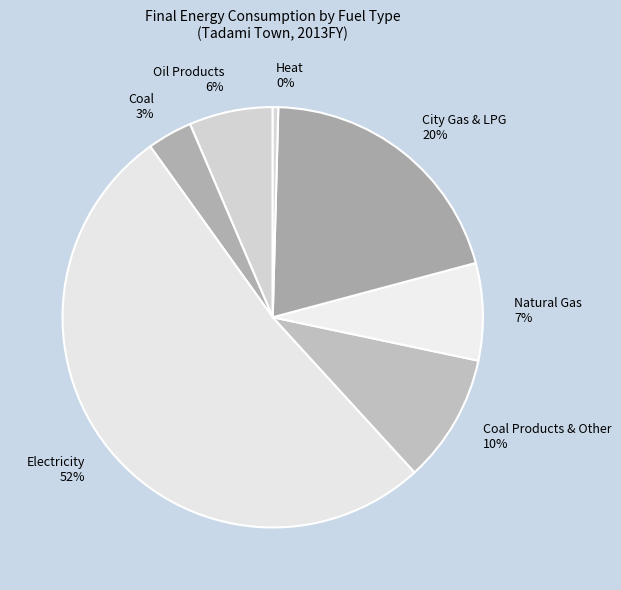

What is the largest slice in the pie chart?

Electricity